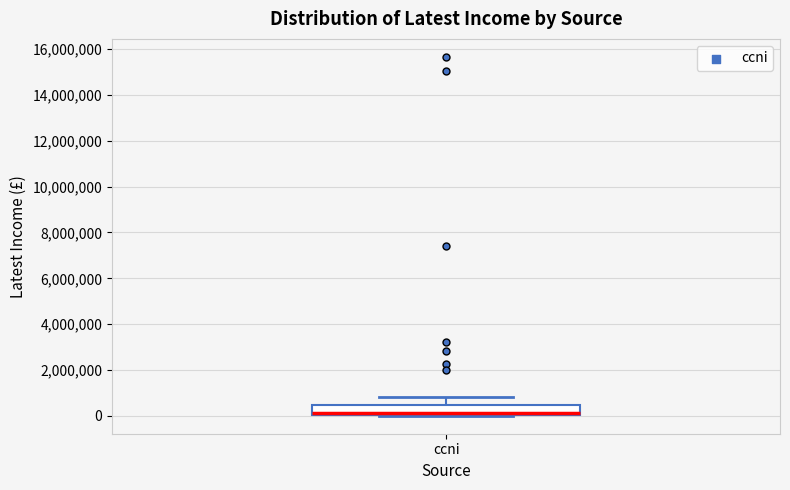

Where does the upper whisker of the box for ccni end on the y-axis? The values are not printed on the chart, so give them approximately, as read against the axis.

800000